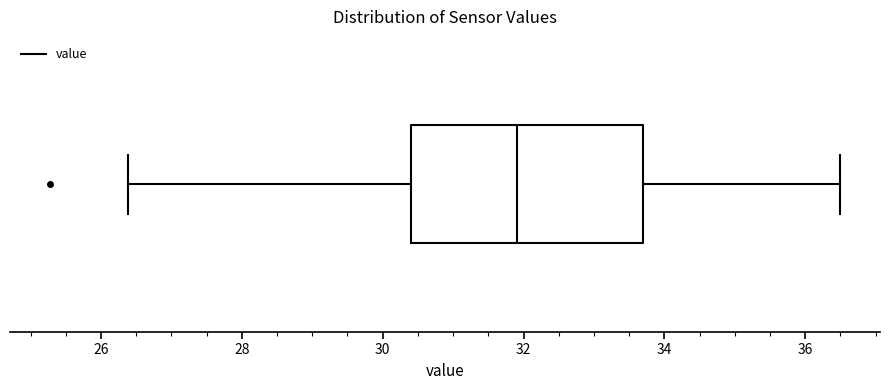

Read this box plot against the x-axis: the position of the median line, the range covered by the box, and the ends of both whiskers. The values are not printed on the chart, so give them approximately, as read against the axis.

median 32.0, box 30.4 to 33.8, whiskers 26.4 to 36.6